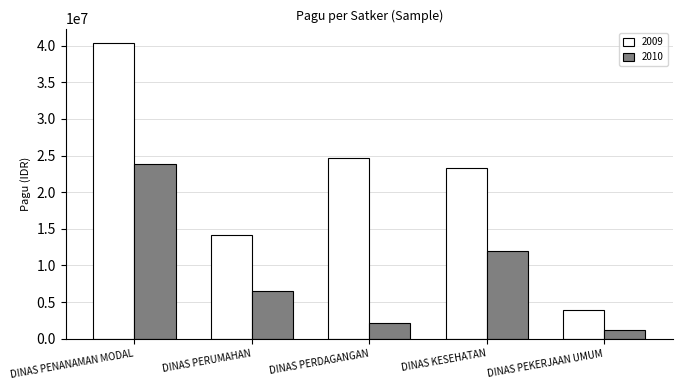

What is the value of the 2010 bar at the 3rd from the left?

2160000